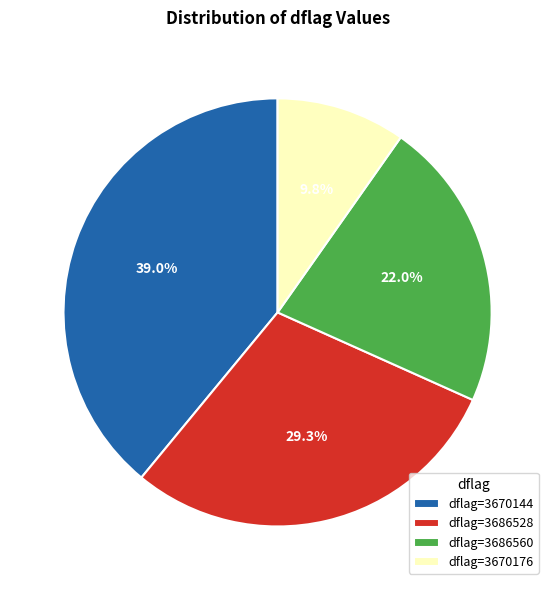

Count the number of slices in the pie.

4